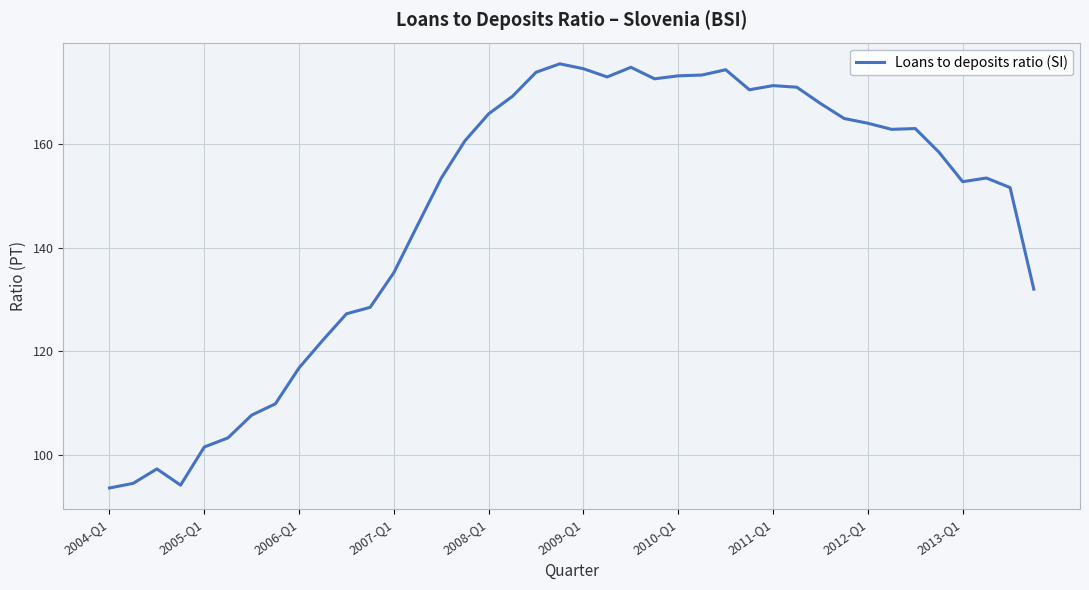

What is the minimum value shown in the chart?

93.6